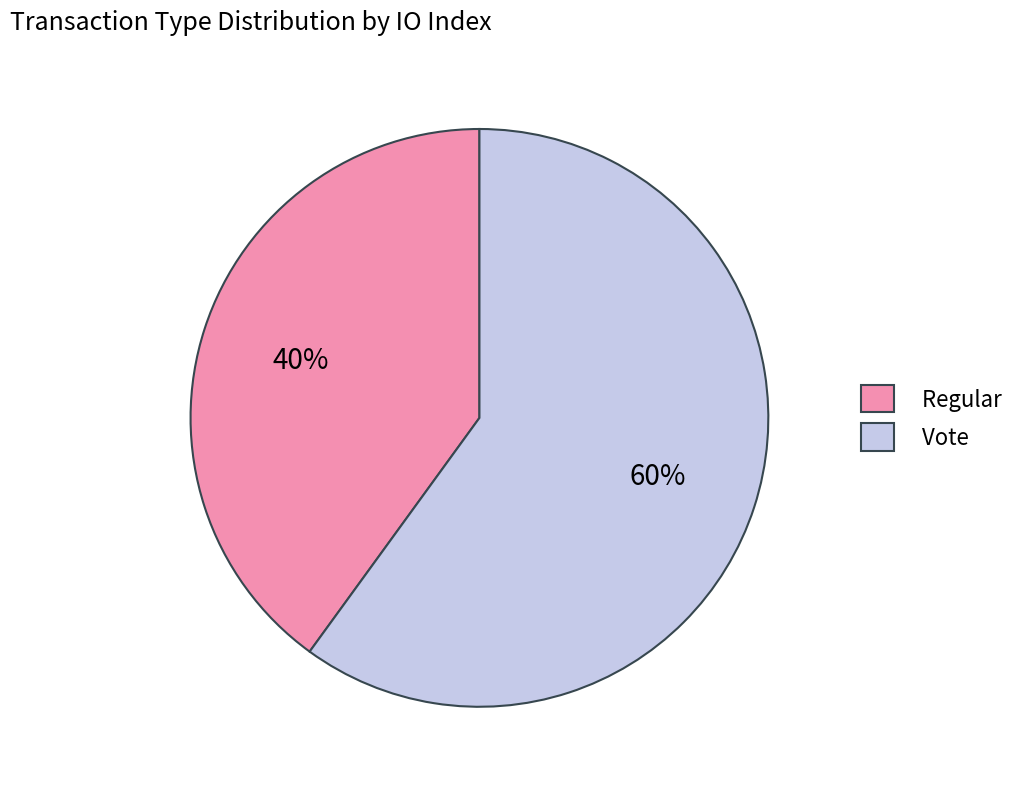

How many segments does this pie chart have?

2